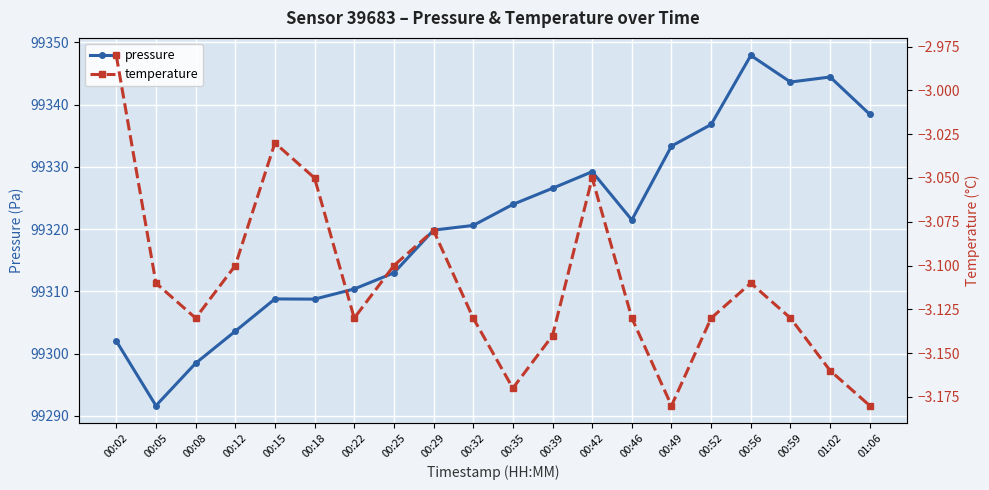

What is the spread (max minus min) of values at 00:42?

99332.3